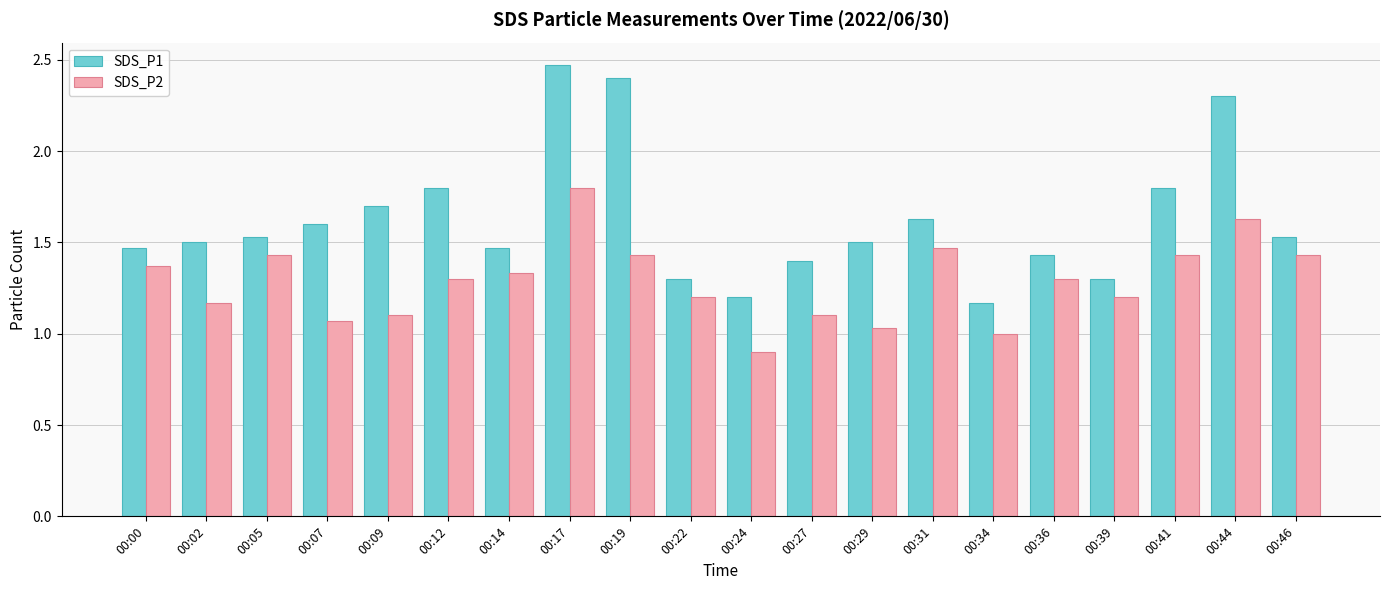

At which category is the sum across all series the highest?

00:17